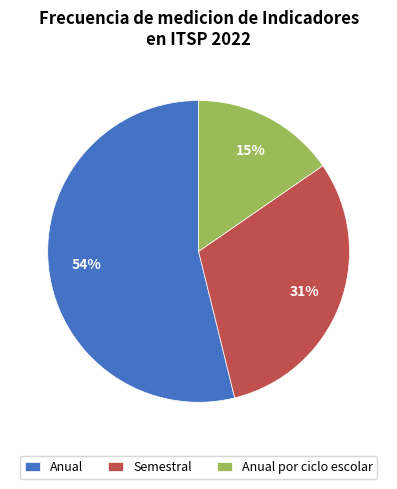

Do Anual and Semestral together represent more than half of the pie?

Yes